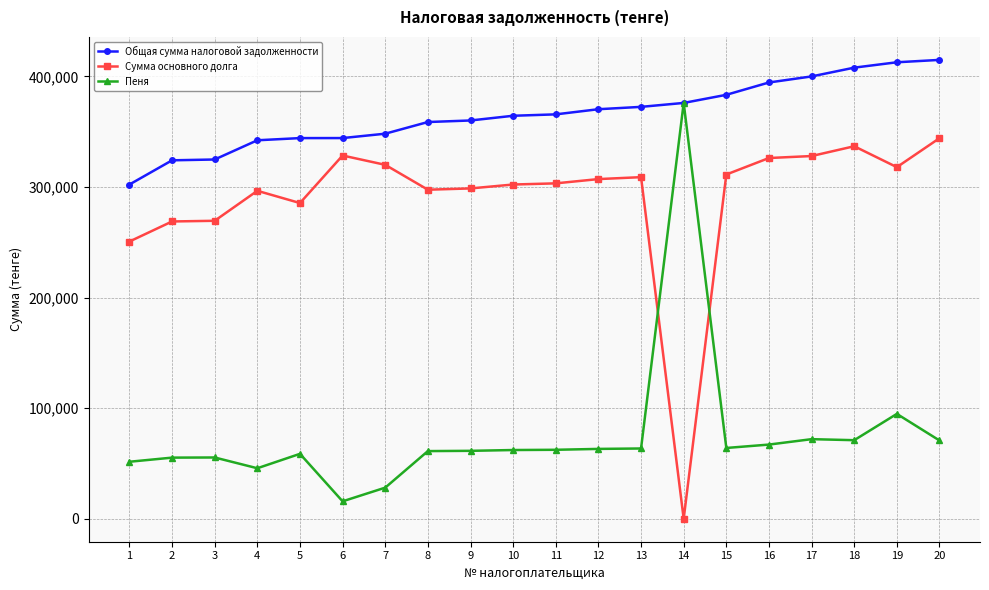

What is the highest value of the Пеня series?

376080.2